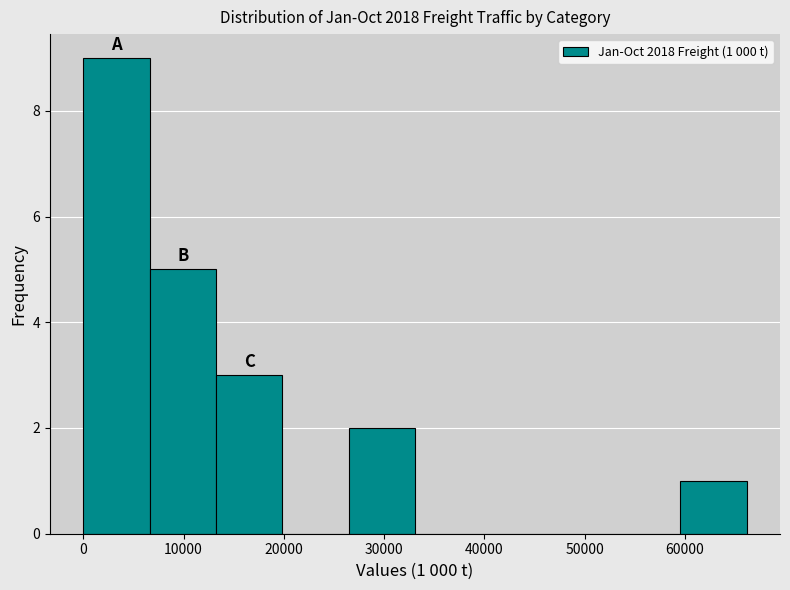

Over which range of the x-axis is the bar tallest?

0 to 7000